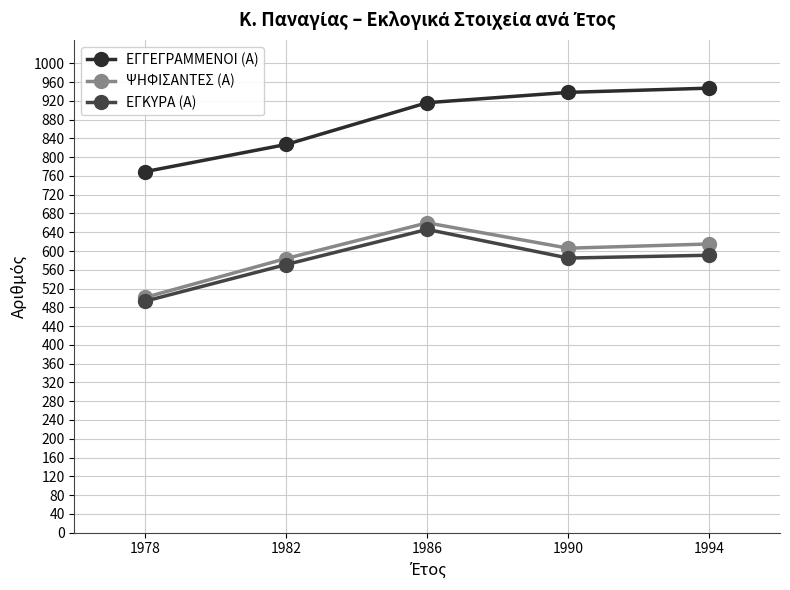

Reading left to right, extract all data points from this chart.

ΕΓΓΕΓΡΑΜΜΕΝΟΙ (Α): 769	827	916	938	947
ΨΗΦΙΣΑΝΤΕΣ (Α): 501	584	660	606	615
ΕΓΚΥΡΑ (Α): 493	571	646	585	591